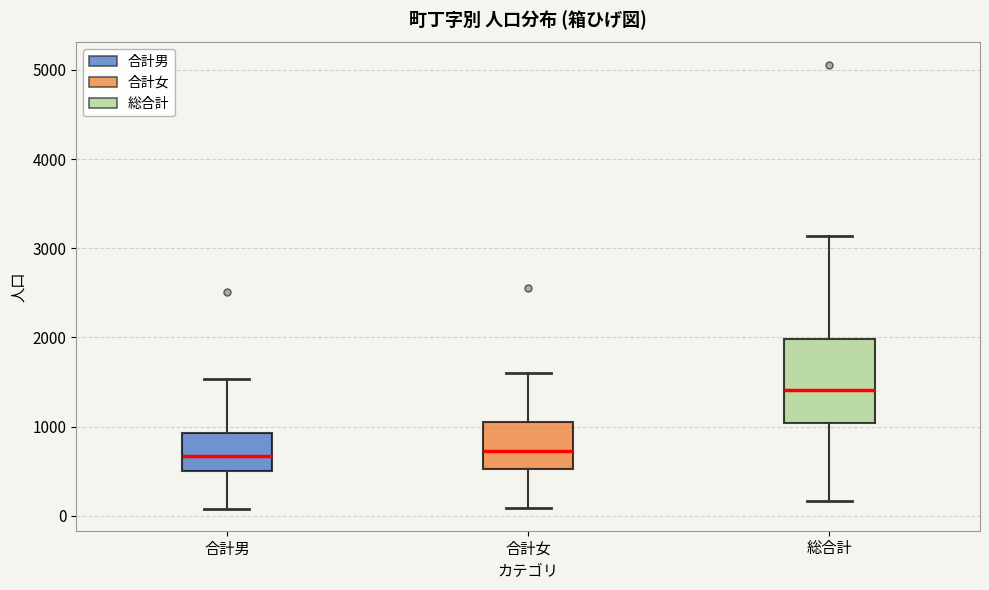

Reading left to right, transcribe this box plot: for each box, give where its median line is, the range the box spans, and where its two whiskers end, as read against the y-axis. The values are not printed on the chart, so give them approximately, as read against the axis.

合計男: median 700, box 500 to 900, whiskers 100 to 1500
合計女: median 700, box 500 to 1000, whiskers 100 to 1600
総合計: median 1400, box 1000 to 2000, whiskers 200 to 3100